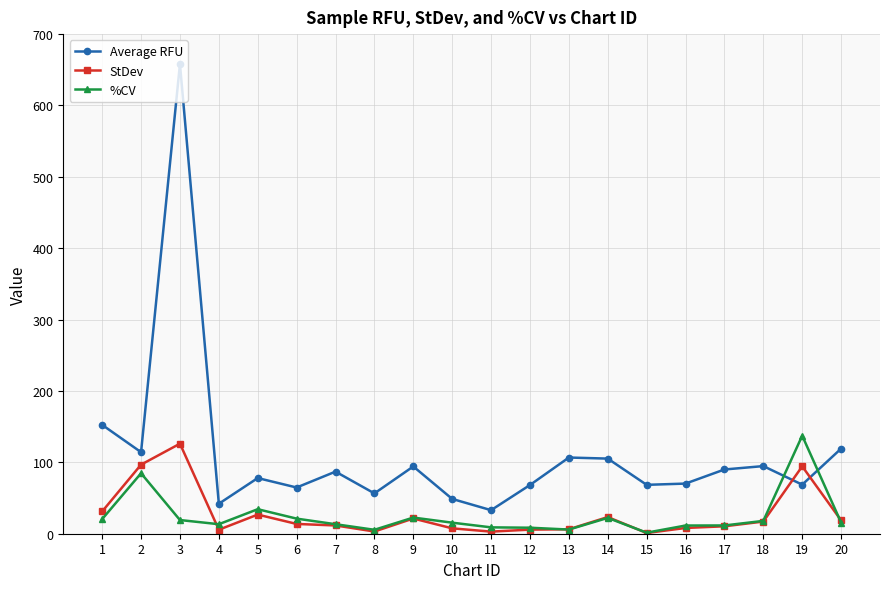

Which series changed the most between 1 and 12?

Average RFU